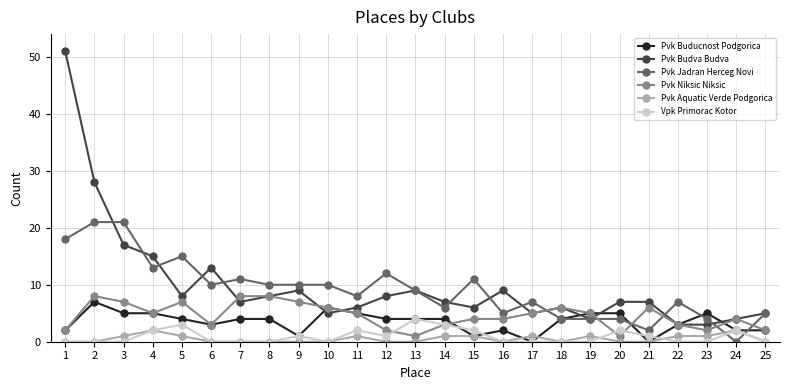

True or false: Vpk Primorac Kotor and Pvk Niksic Niksic intersect in this chart.

True